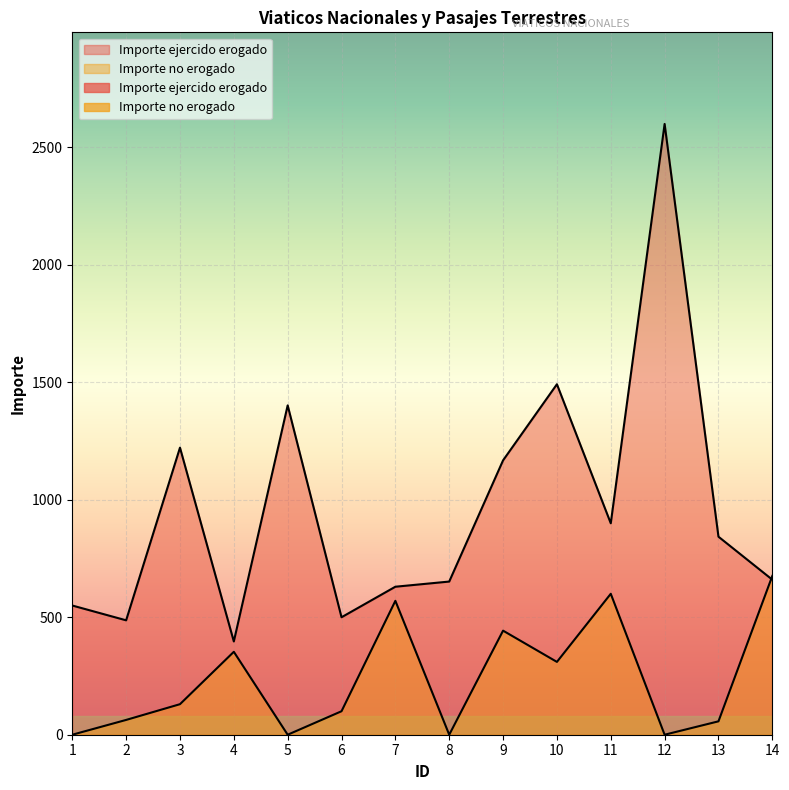

What is the maximum value shown in the chart?

2600.0